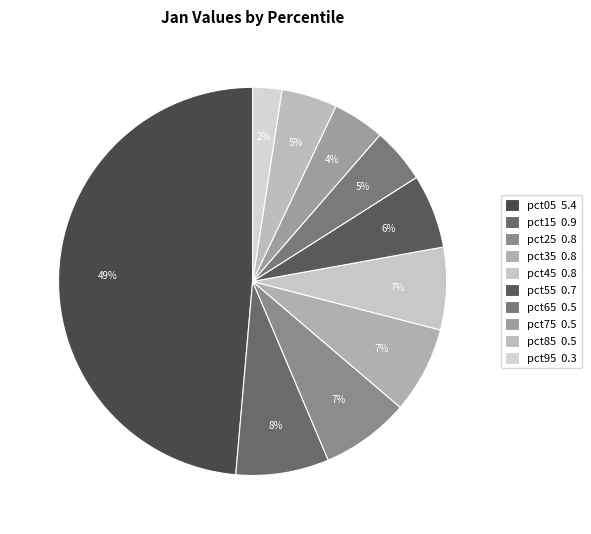

Count the number of slices in the pie.

10